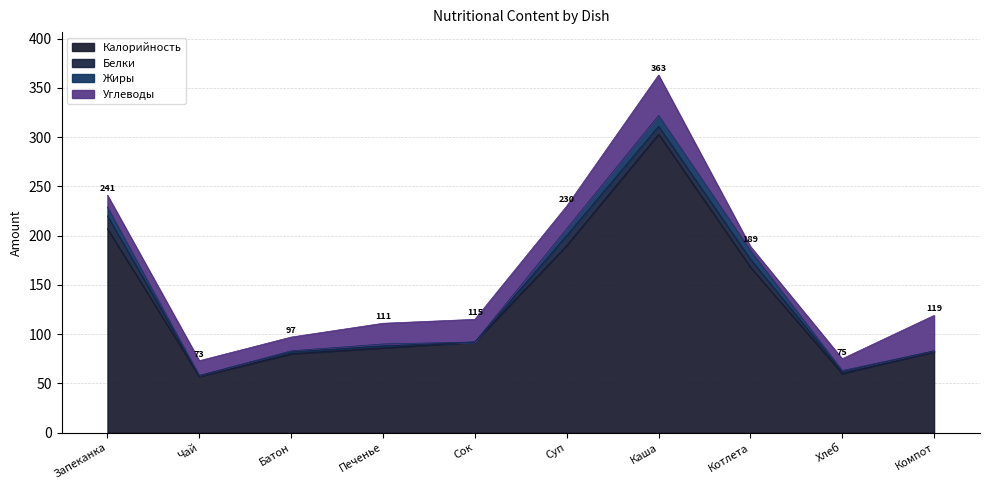

The Жиры series shows 16 at Каша гречневая. True or false?

False